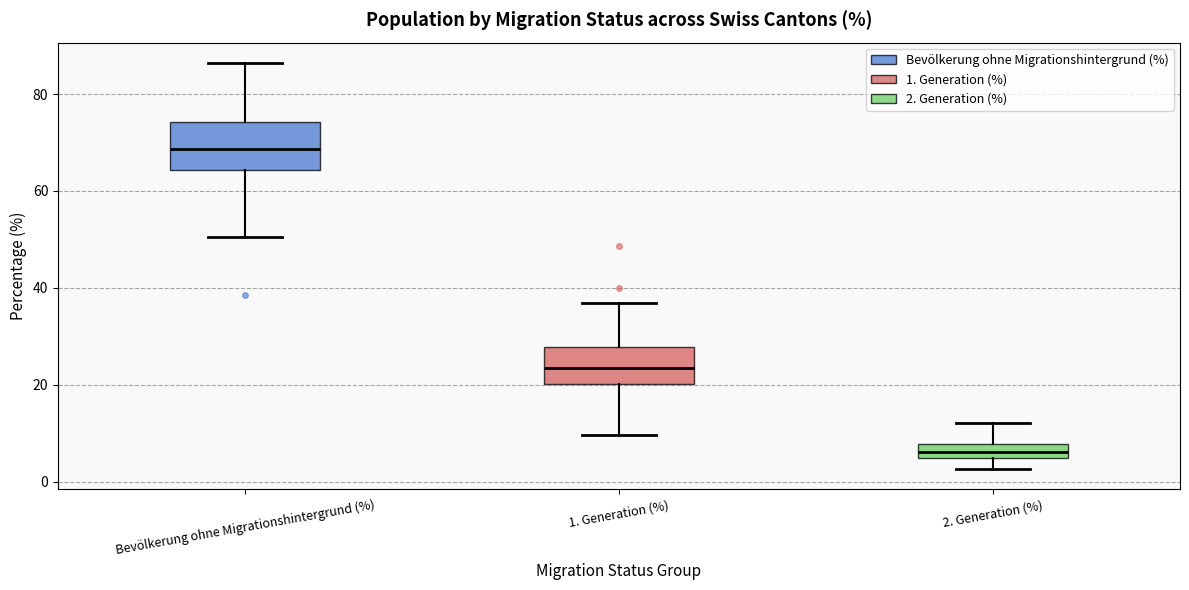

Which box is the tallest, from its lower edge to its upper edge?

Bevölkerung ohne Migrationshintergrund (%)